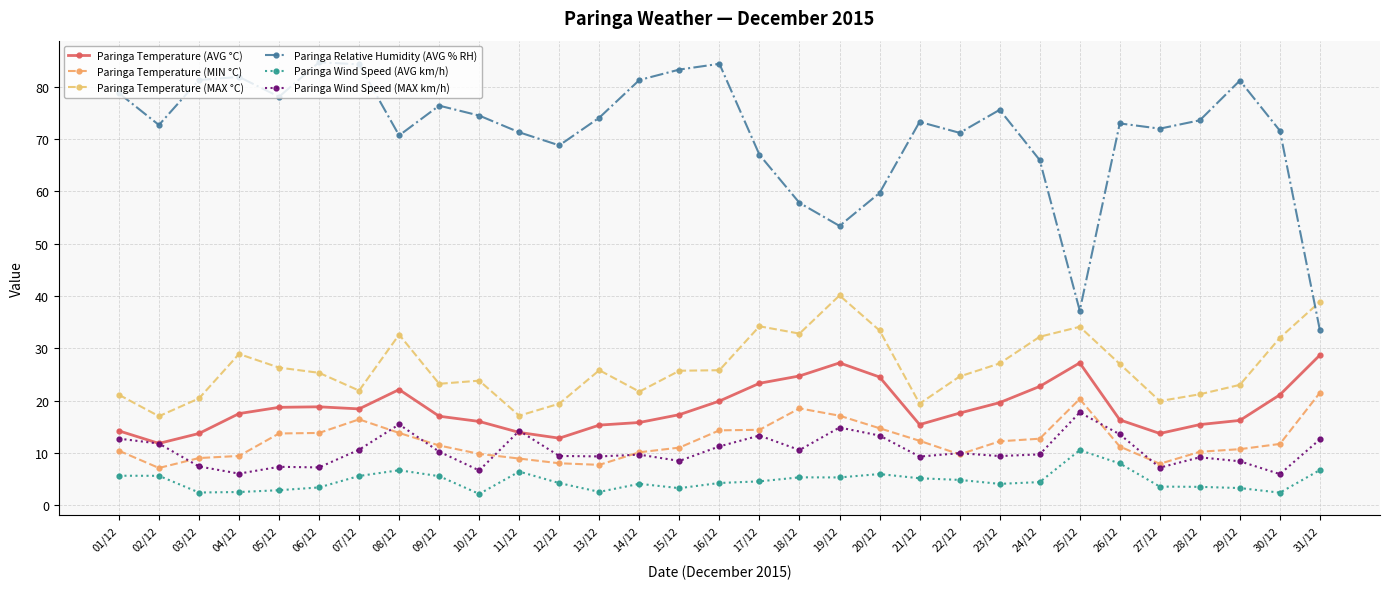

At which category does Paringa Wind Speed (MAX km/h) reach its first local peak?

05/12